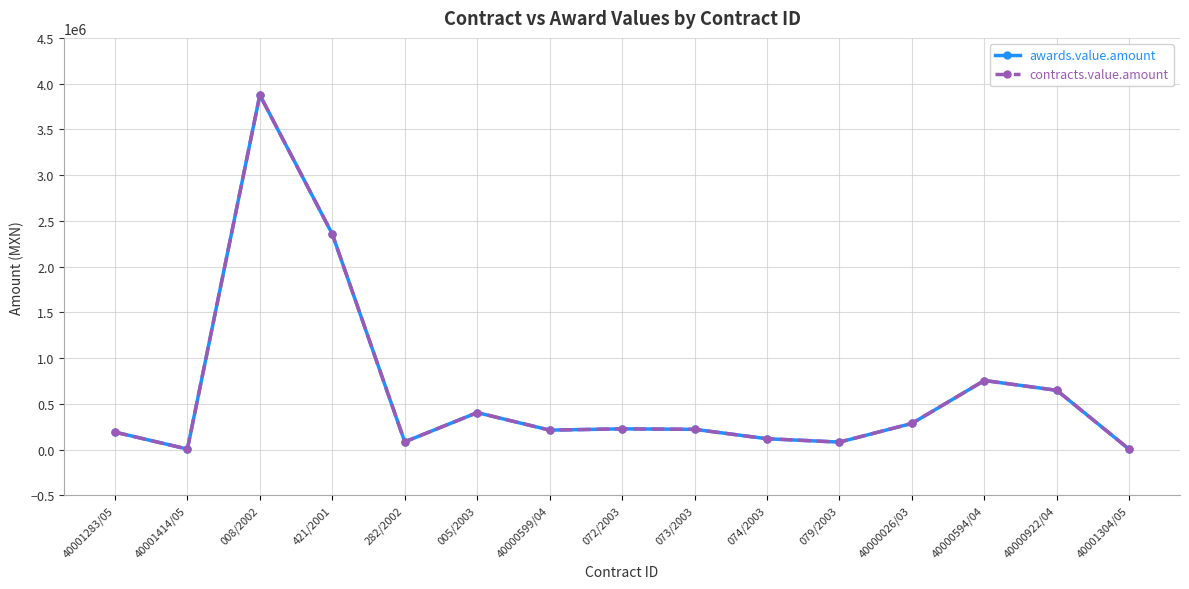

The value of awards.value.amount at 079/2003 is 83030.0. True or false?

True